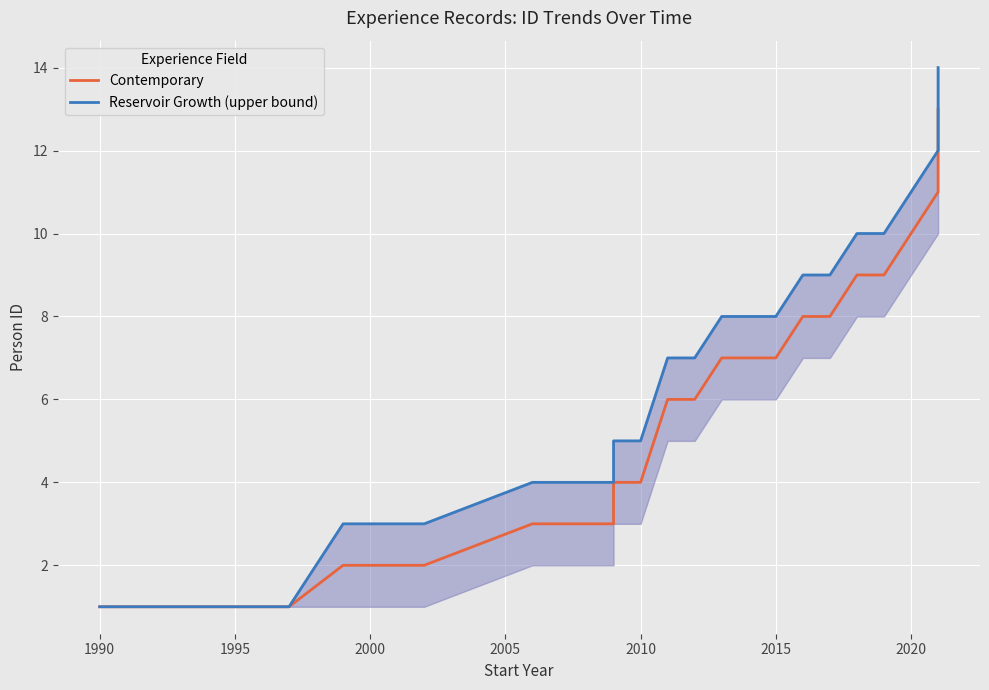

Reading left to right, transcribe all the data shown in this chart.

Contemporary: 1	1	1	2	2	2	3	3	3	4	4	4	6	6	6	7	7	7	8	8	8	9	9	9	10	10	11	11	12	12	13	13	13
Reservoir Growth (upper bound): 1	1	1	3	3	3	4	4	4	5	5	5	7	7	7	8	8	8	9	9	9	10	10	10	11	11	12	12	13	13	14	14	14